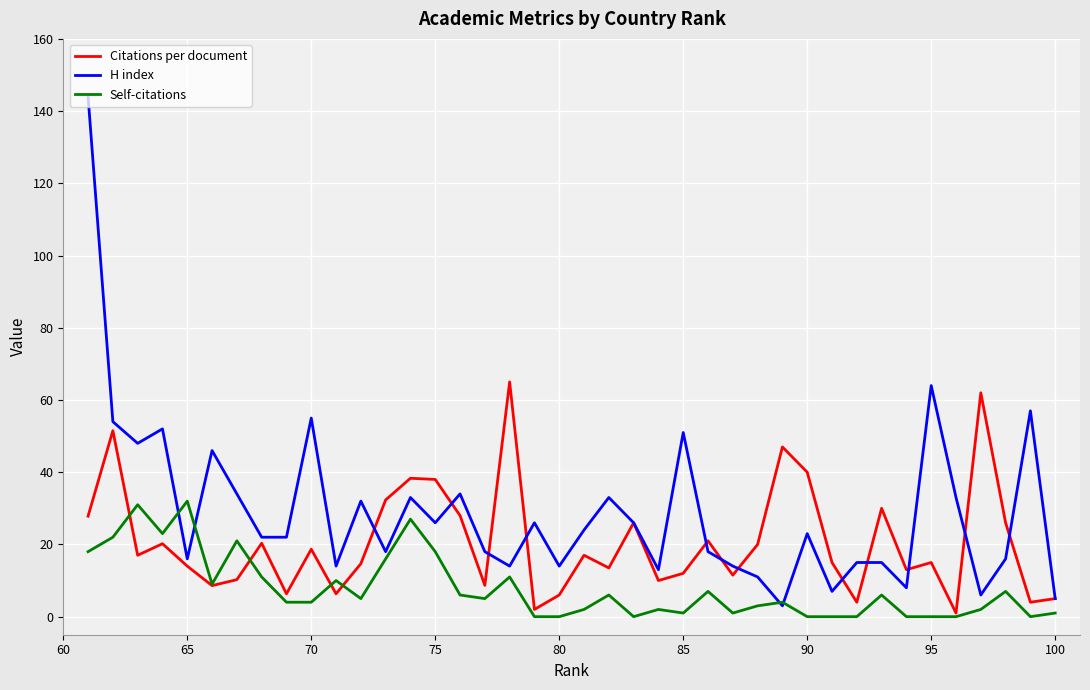

What are all the series names shown in the legend?

Citations per document, H index, Self-citations